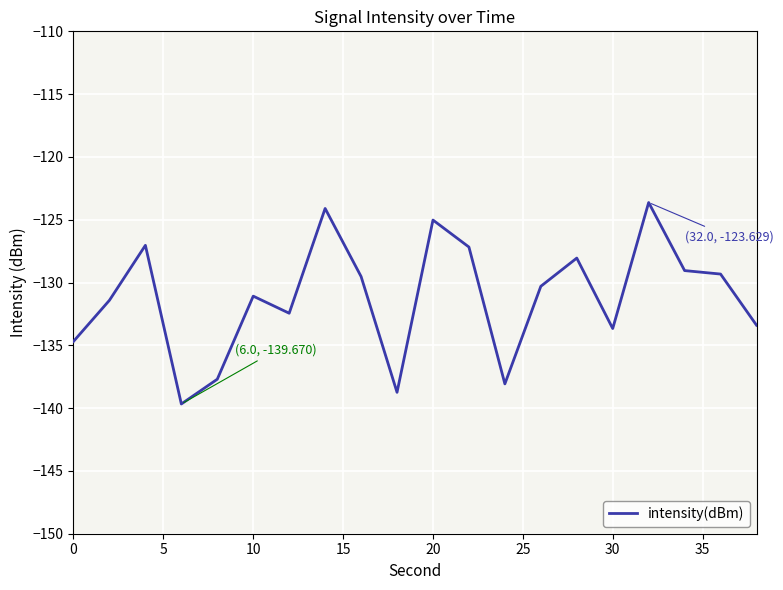

What is the smallest value displayed?

-139.7